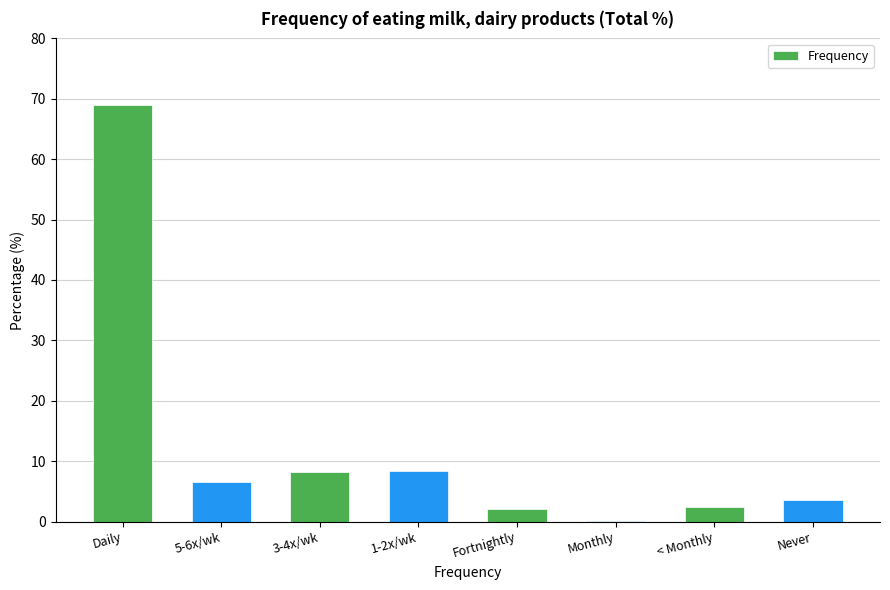

Between Daily and Monthly, which is larger?

Daily